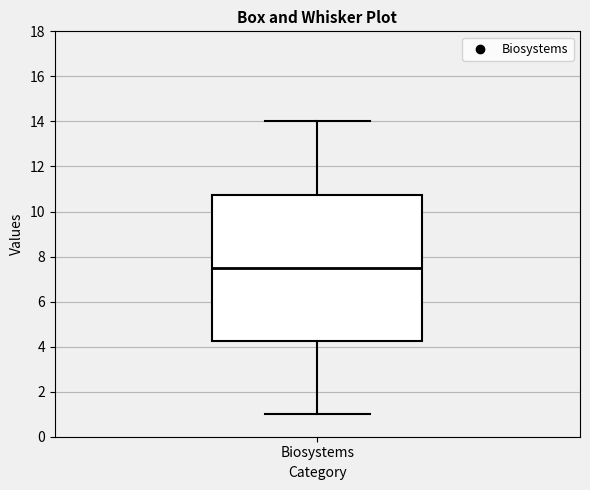

Read this box plot against the y-axis: the position of the median line, the range covered by the box, and the ends of both whiskers. The values are not printed on the chart, so give them approximately, as read against the axis.

median 7.6, box 4.2 to 10.8, whiskers 1.0 to 14.0